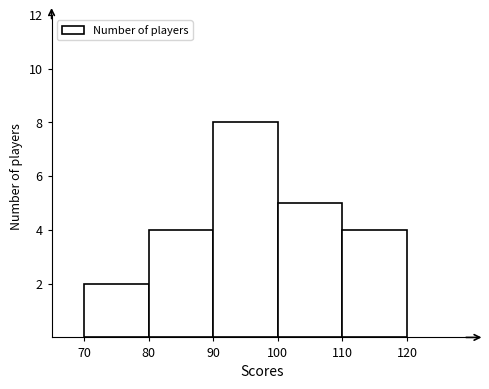

Reading left to right, transcribe this chart: for each bar, give the range it covers on the x-axis and its height. The values are not printed on the chart, so give them approximately, as read against the axis.

70 to 80: 2
80 to 90: 4
90 to 100: 8
100 to 110: 5
110 to 120: 4